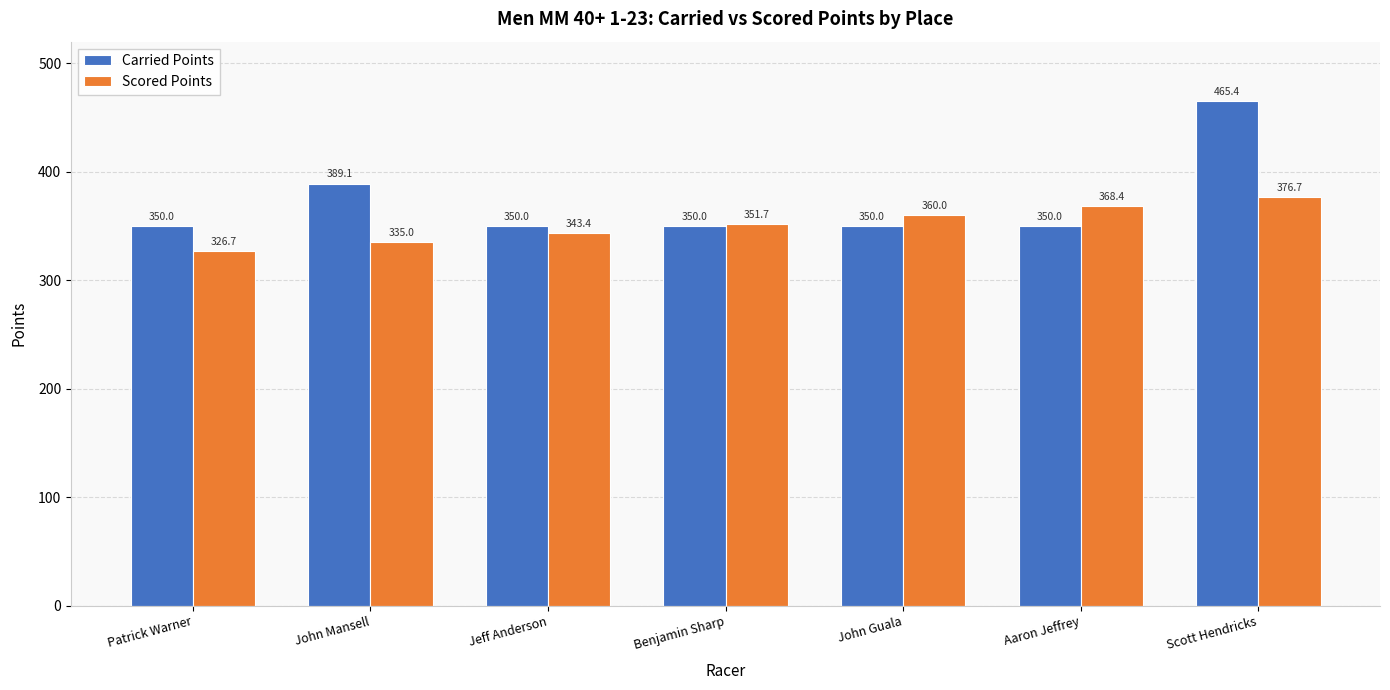

What position from the left is Benjamin Sharp?

4